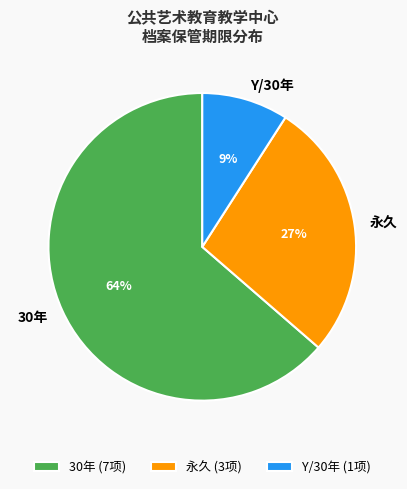

How many segments does this pie chart have?

3